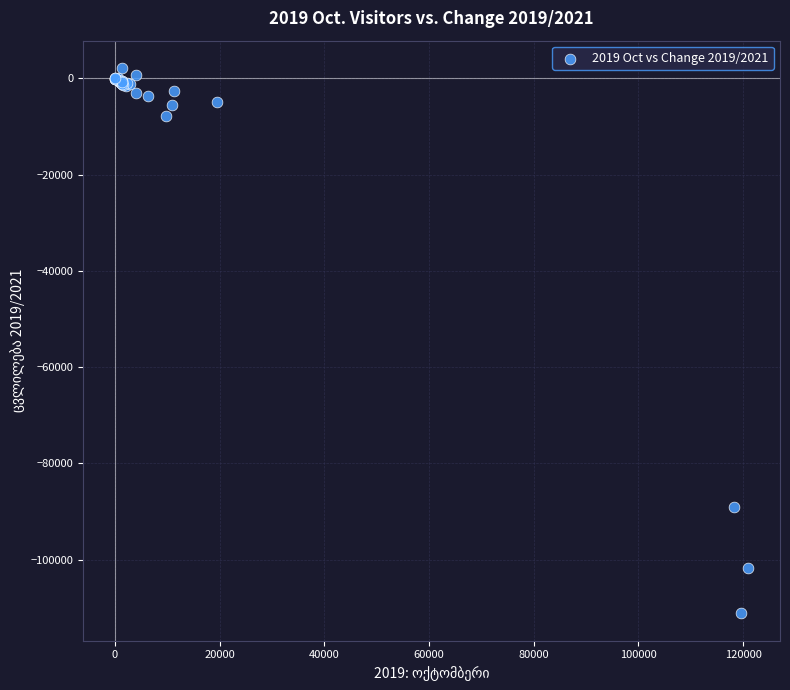

What Y value in the scatter plot is closest to -54507?

-89093